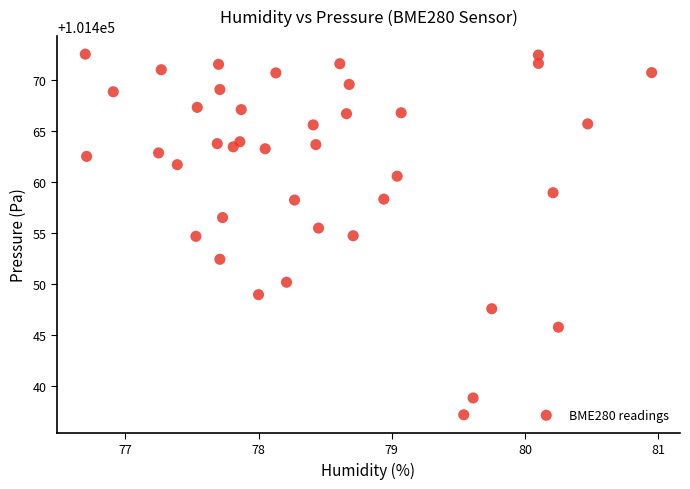

What is the range of X values (max minus min)?

4.2